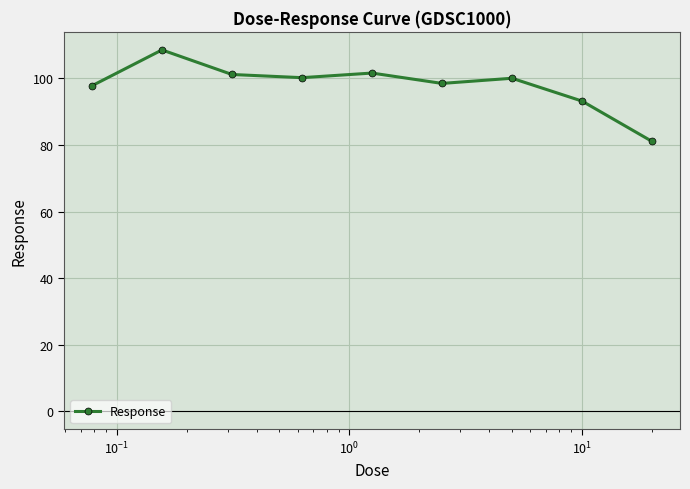

What is the value of the 9th point from the left?

81.1